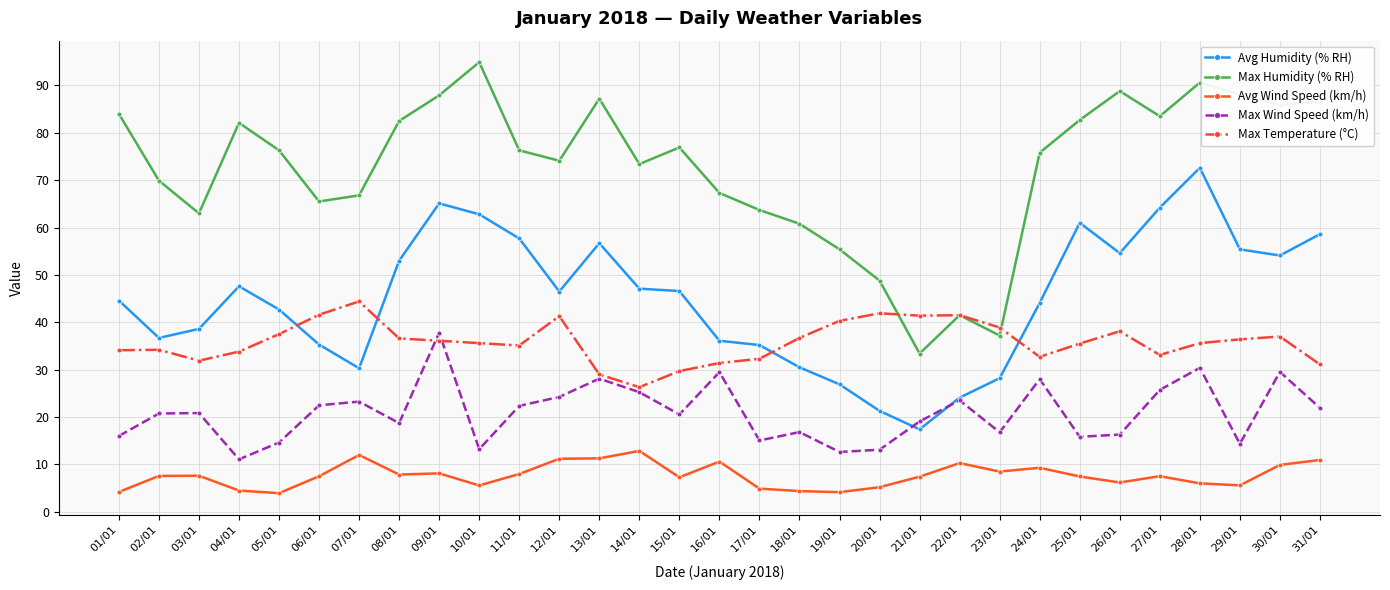

What is the average value of the Max Humidity (% RH) series?

72.6